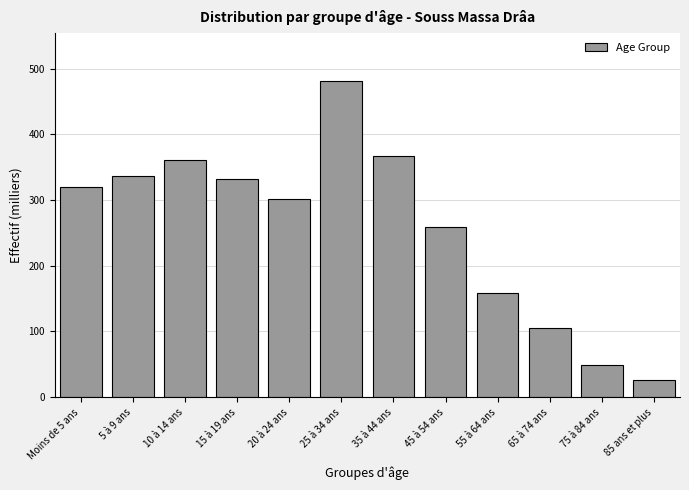

Reading right to left, extract all data points from this chart.

85 ans et plus=26.1	75 à 84 ans=48.6	65 à 74 ans=105.7	55 à 64 ans=158.2	45 à 54 ans=258.2	35 à 44 ans=366.6	25 à 34 ans=481.6	20 à 24 ans=301.5	15 à 19 ans=331.3	10 à 14 ans=361.5	5 à 9 ans=336.8	Moins de 5 ans=319.0